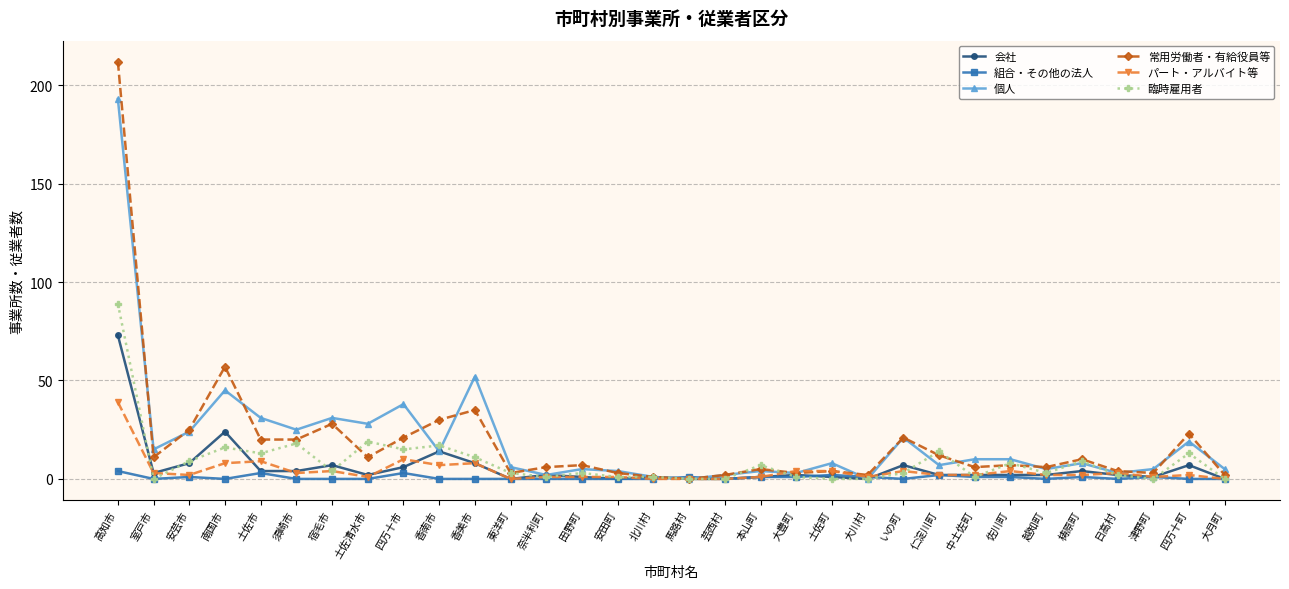

True or false: 会社 has a value of 0 at 東洋町.

True